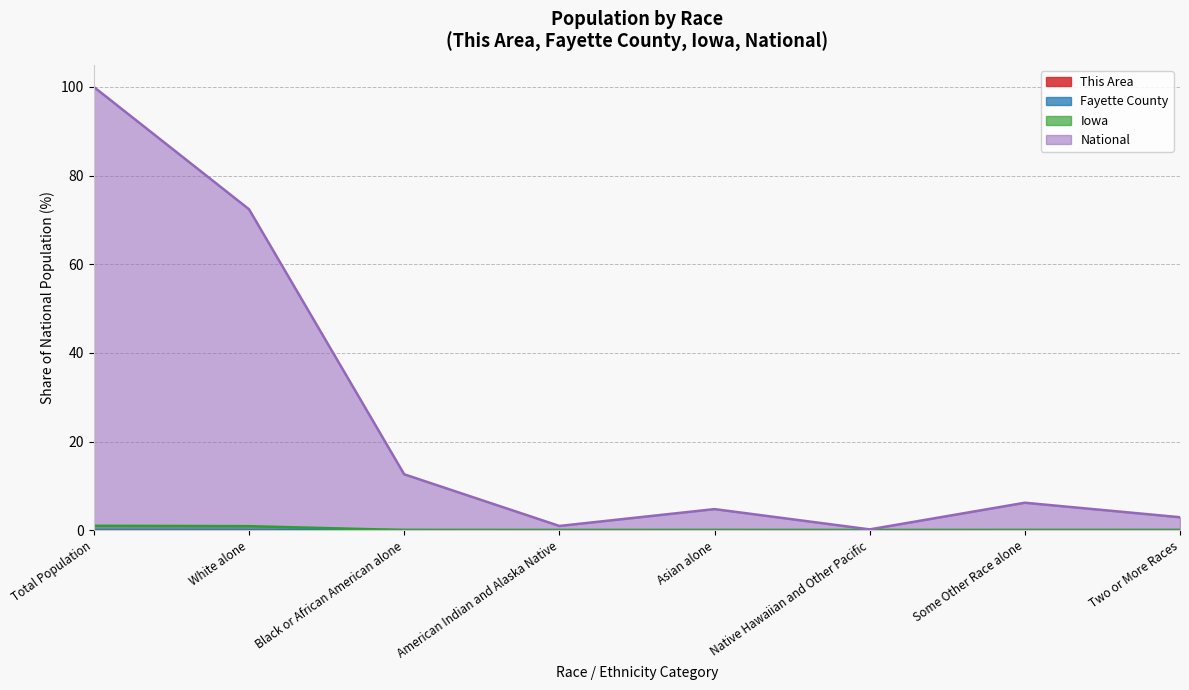

What is the label of the 7th point from the left?

Some Other Race alone